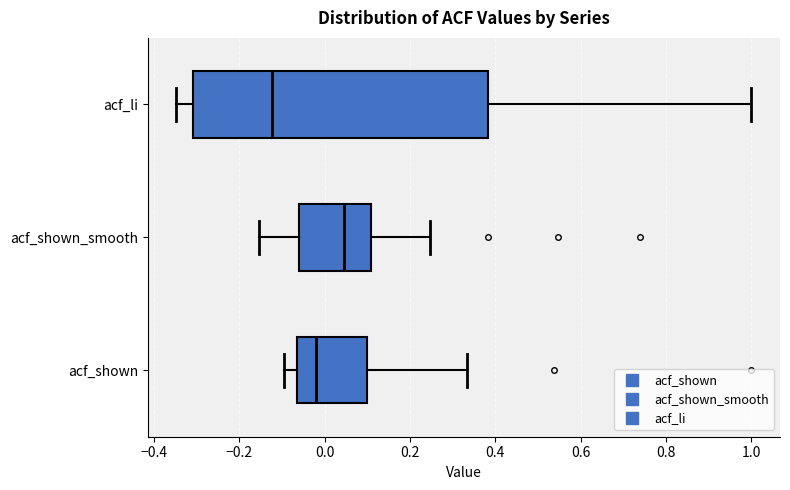

Which box's median line is the furthest to the right?

acf_shown_smooth